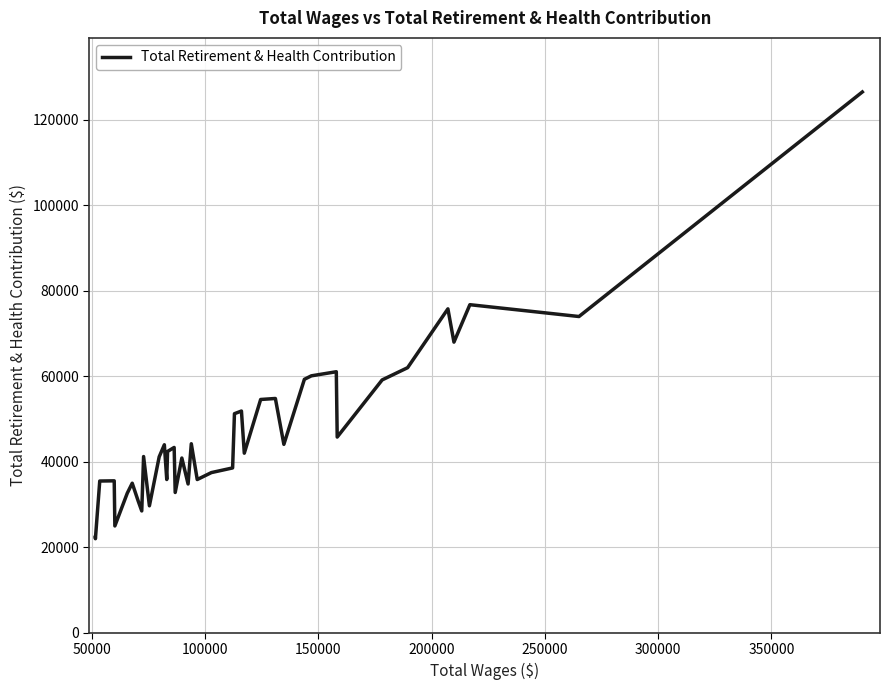

What is the minimum value shown in the chart?

22016